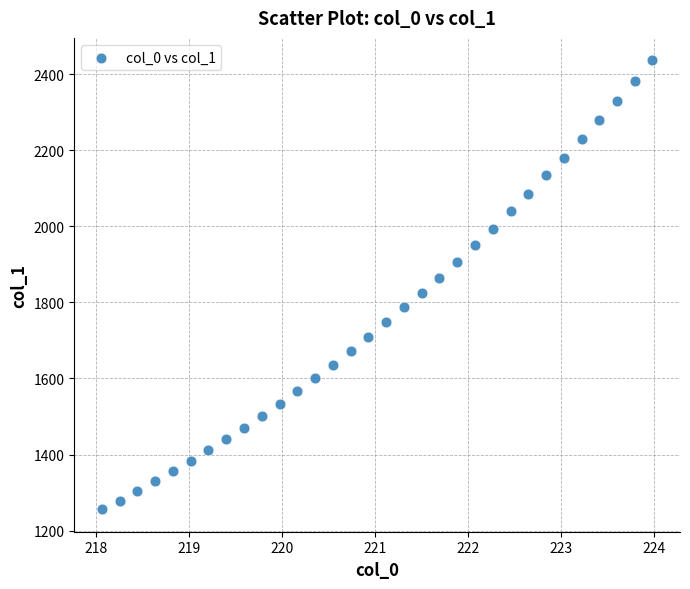

What is the range of X values (max minus min)?

5.9